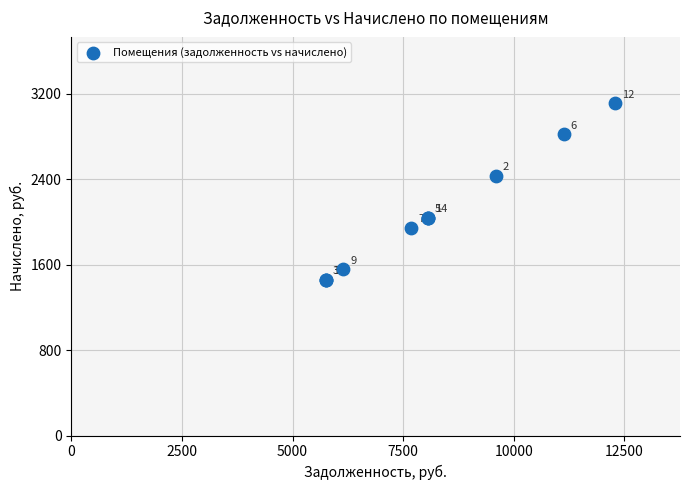

What Y value in the scatter plot is closest to 2284?

2430.0